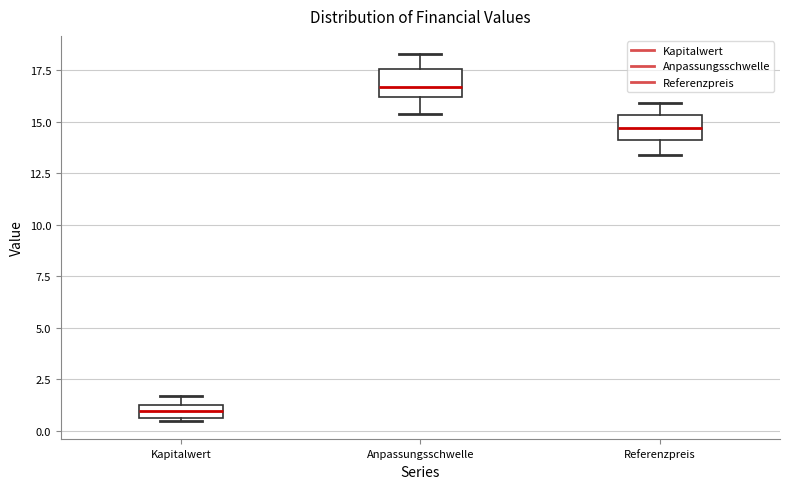

Which box has the highest median line?

Anpassungsschwelle